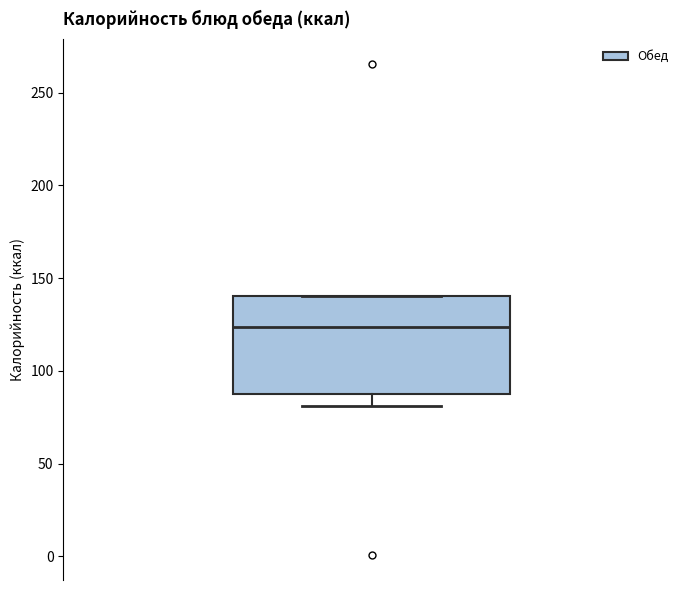

Read this box plot against the y-axis: the position of the median line, the range covered by the box, and the ends of both whiskers. The values are not printed on the chart, so give them approximately, as read against the axis.

median 125, box 90 to 140, whiskers 80 to 140